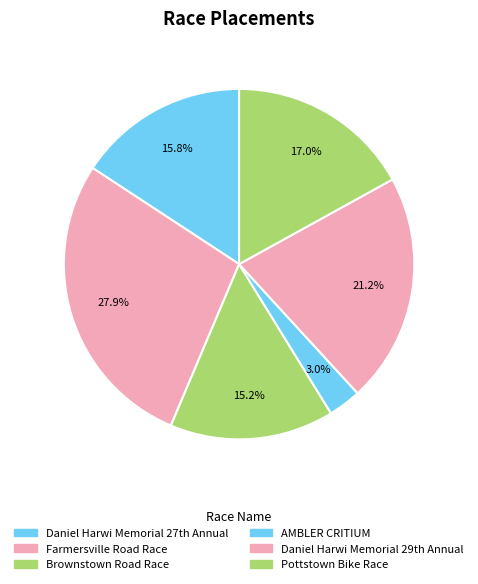

Count the number of slices in the pie.

6